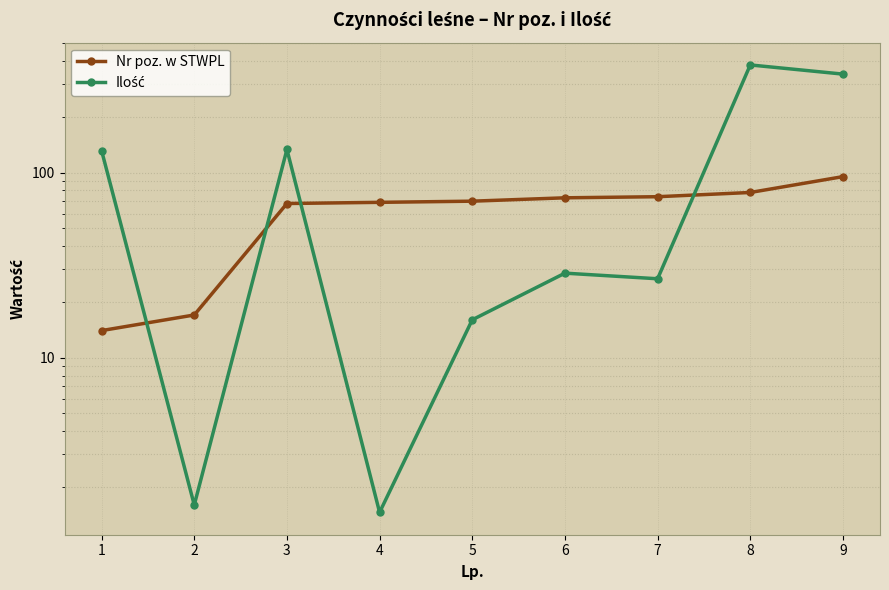

Rank the categories by Nr poz. w STWPL value from highest to lowest.

9, 8, 7, 6, 5, 4, 3, 2, 1